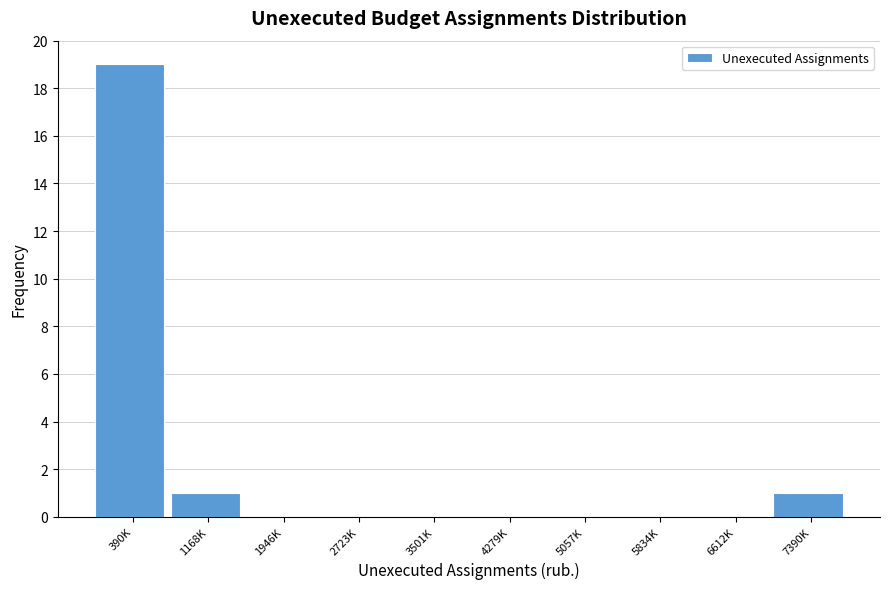

Reading left to right, what are all the values shown in this chart?

390K=19	1168K=1	1946K=0	2723K=0	3501K=0	4279K=0	5057K=0	5834K=0	6612K=0	7390K=1